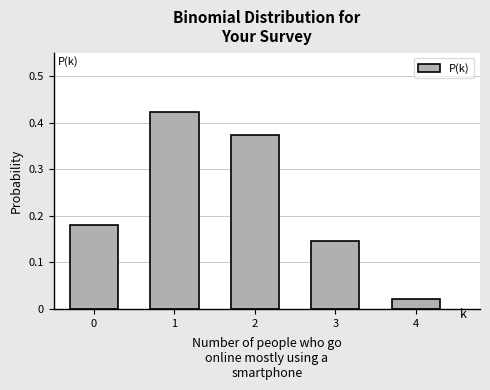

At which category does the chart reach its minimum across all series?

4